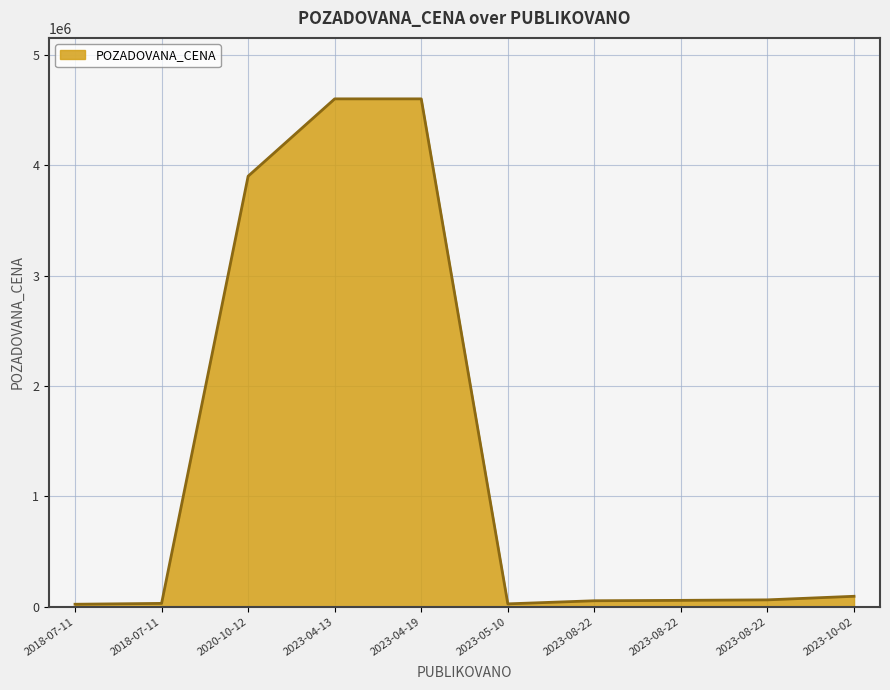

The chart shows a value of 4600000 at 2023-04-19. True or false?

True